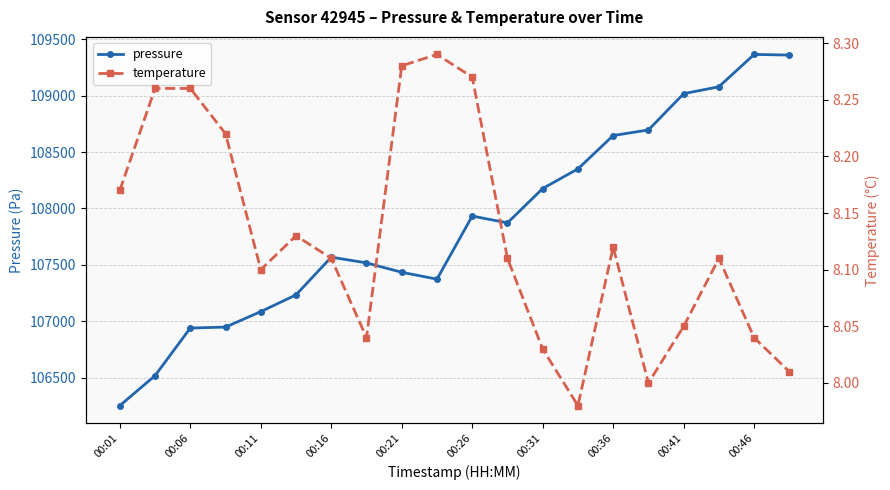

Reading right to left, transcribe all the data shown in this chart.

pressure: 109359.4	109364.8	109078.8	109017.0	108695.8	108646.3	108351.0	108177.0	107872.6	107932.9	107373.8	107434.9	107518.0	107568.6	107234.5	107086.4	106949.2	106940.7	106519.4	106253.3
temperature: 8.0	8.0	8.1	8.1	8.0	8.1	8.0	8.0	8.1	8.3	8.3	8.3	8.0	8.1	8.1	8.1	8.2	8.3	8.3	8.2